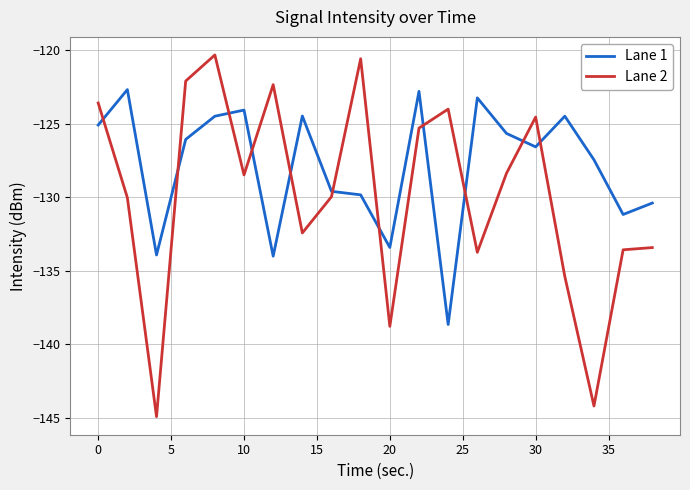

Rank the series by their average value, from highest to lowest.

Lane 1, Lane 2